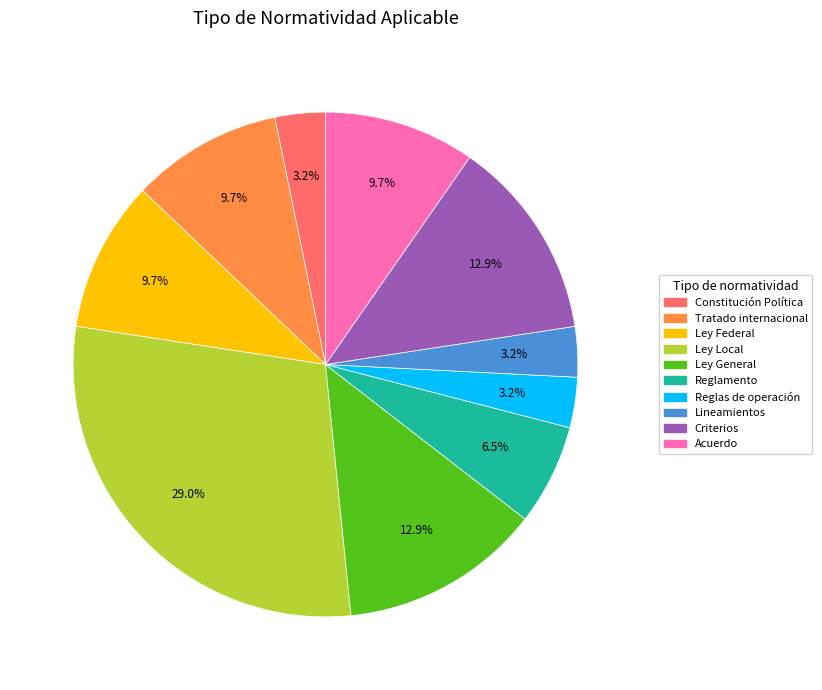

What percentage is the Lineamientos slice, to the nearest percent?

3%